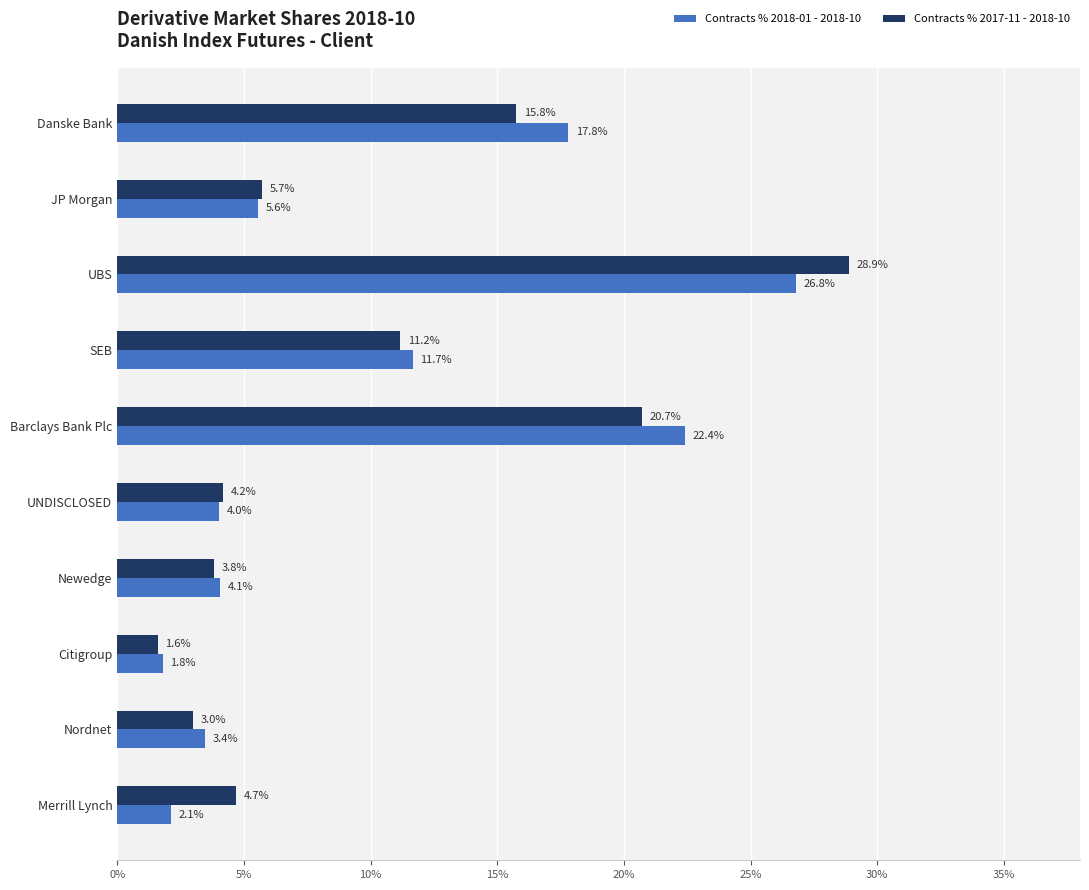

What are all the series names shown in the legend?

Contracts % 2018-01 - 2018-10, Contracts % 2017-11 - 2018-10